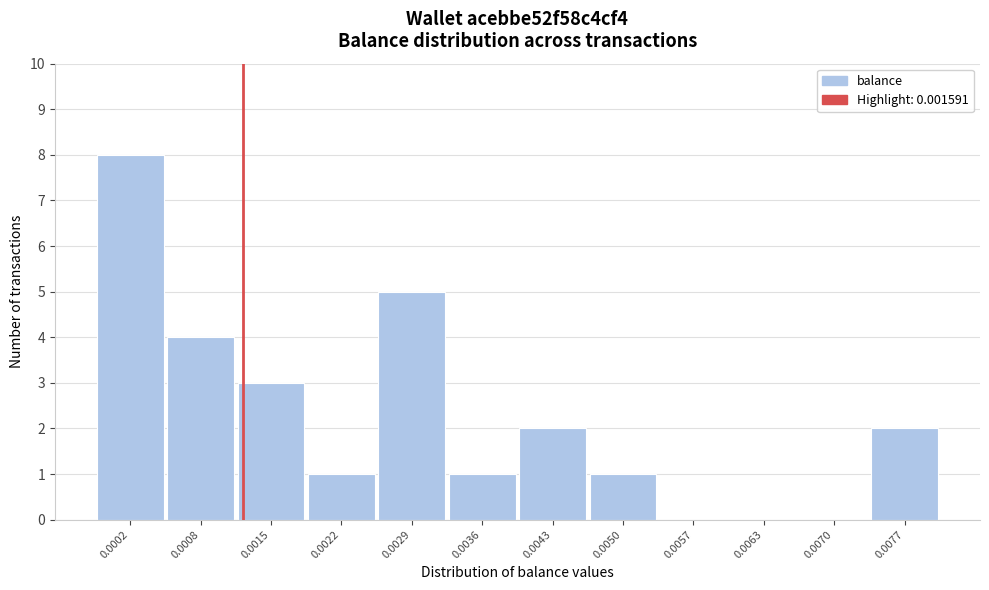

Reading left to right, list all the values displayed in this chart.

0.0002=8	0.0008=4	0.0015=3	0.0022=1	0.0029=5	0.0036=1	0.0043=2	0.0050=1	0.0057=0	0.0063=0	0.0070=0	0.0077=2